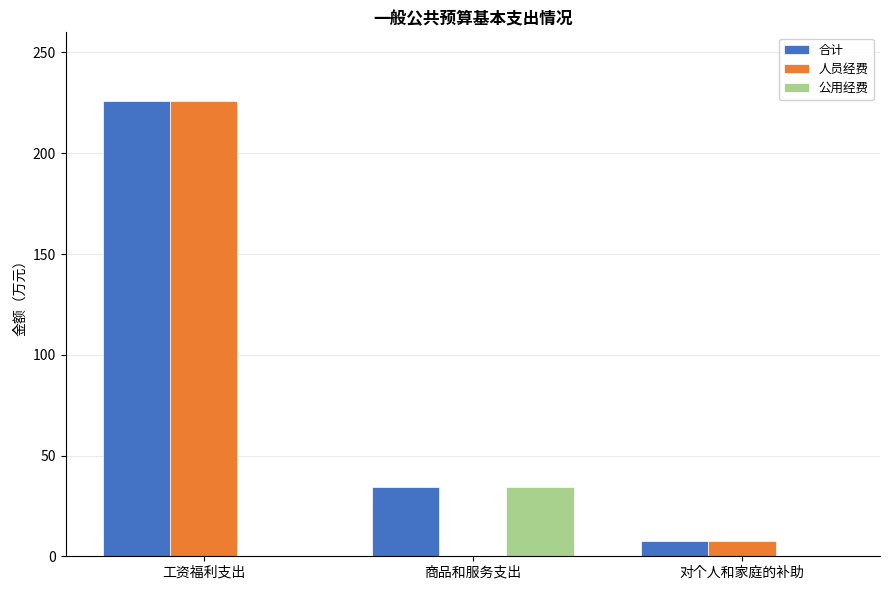

At which label does 合计 first exceed 34?

工资福利支出